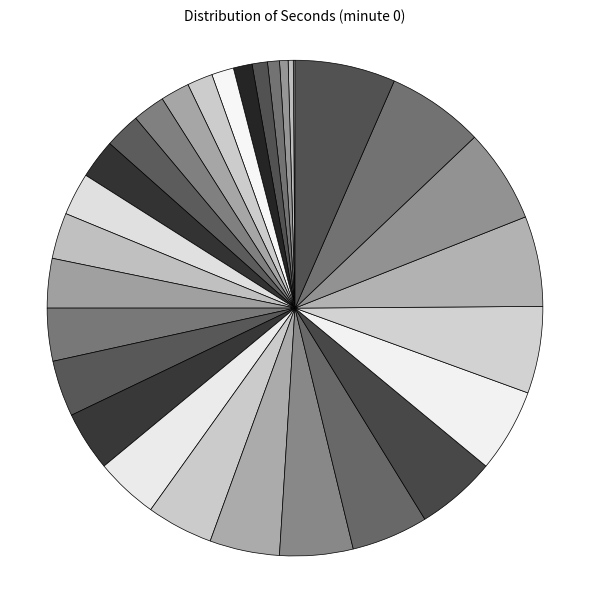

What is the largest slice in the pie chart?

58